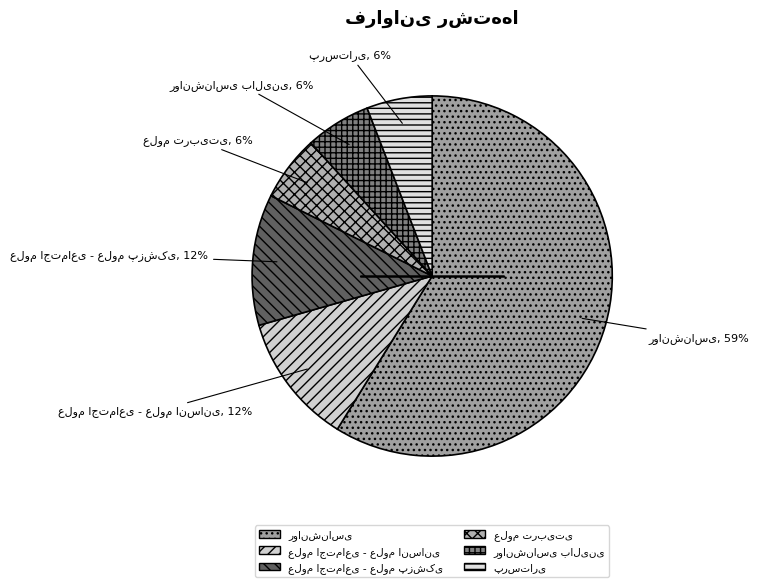

To the nearest percent, what is the average slice percentage?

17%